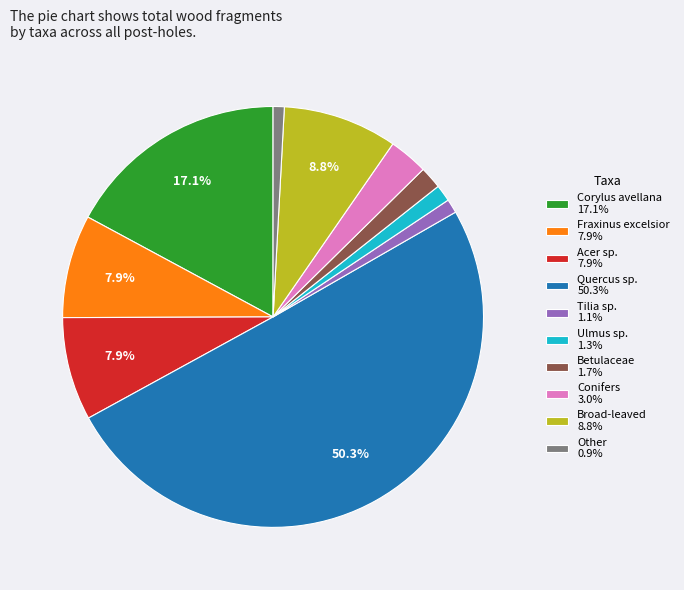

How many slices are in this pie chart?

10